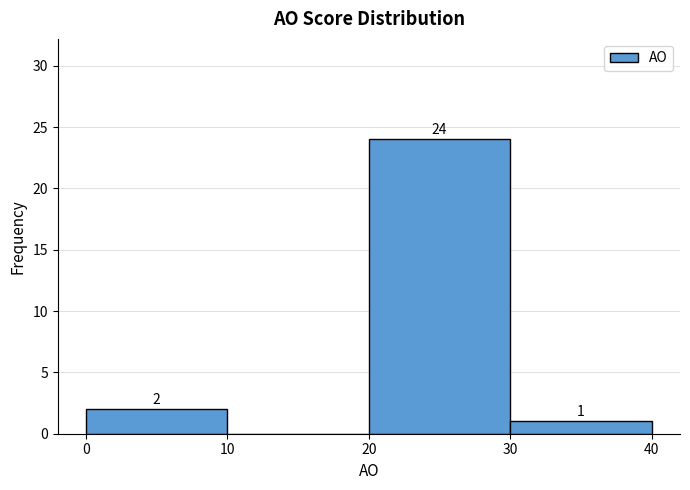

Over which range of the x-axis is the bar tallest?

20 to 30